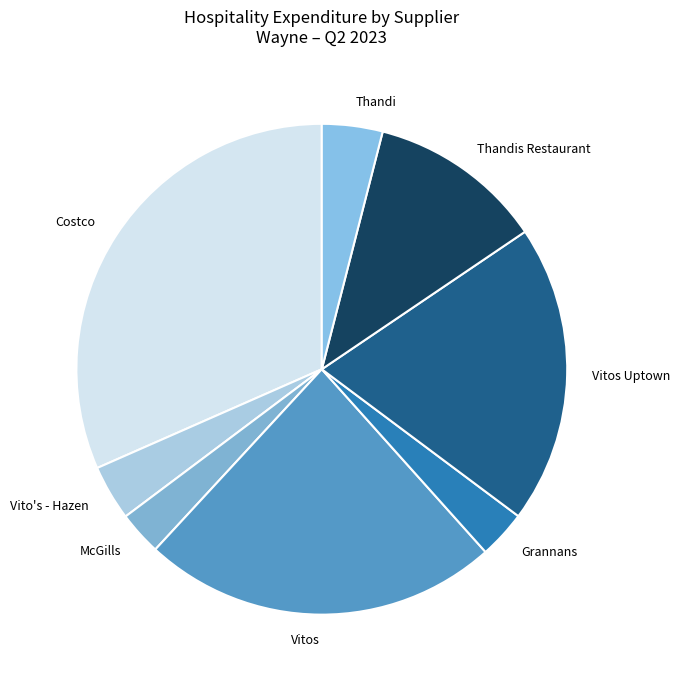

True or false: McGills accounts for 12% of the total.

False